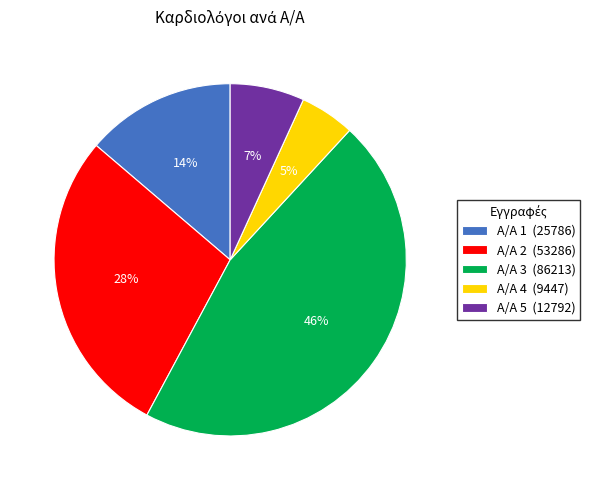

Is there a majority slice in this chart?

No